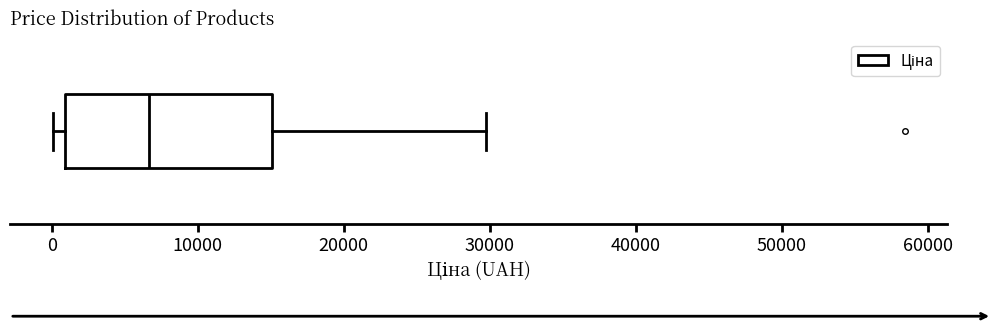

Where is the right edge of the box on the x-axis? The values are not printed on the chart, so give them approximately, as read against the axis.

15000